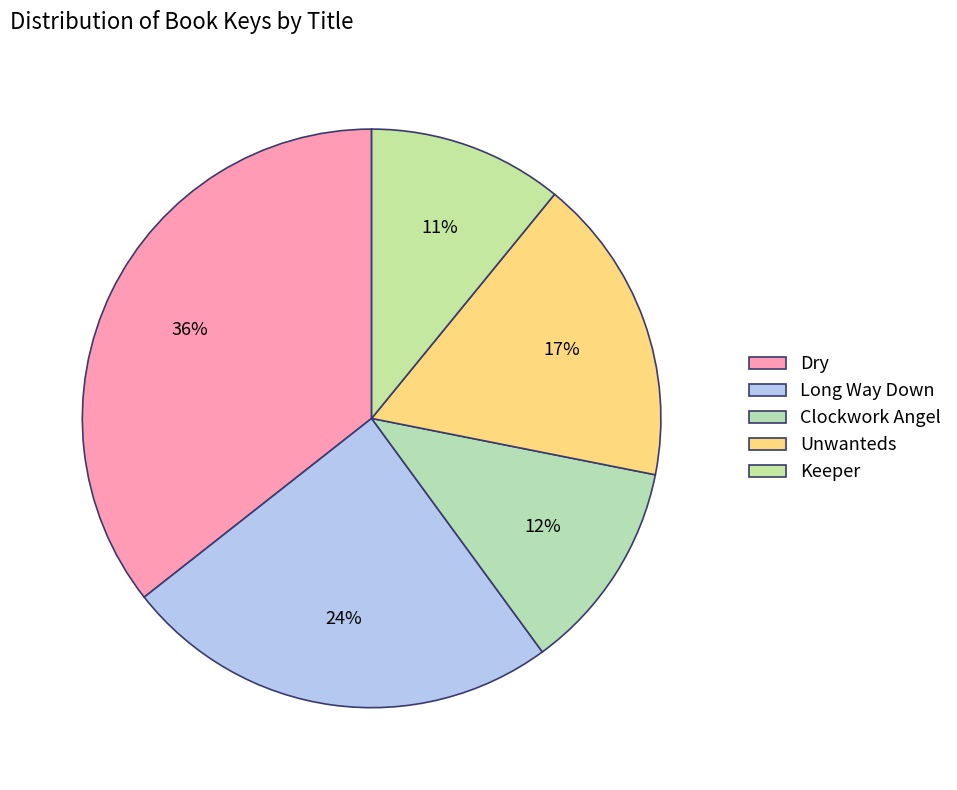

True or false: Clockwork Angel accounts for 1% of the total.

False